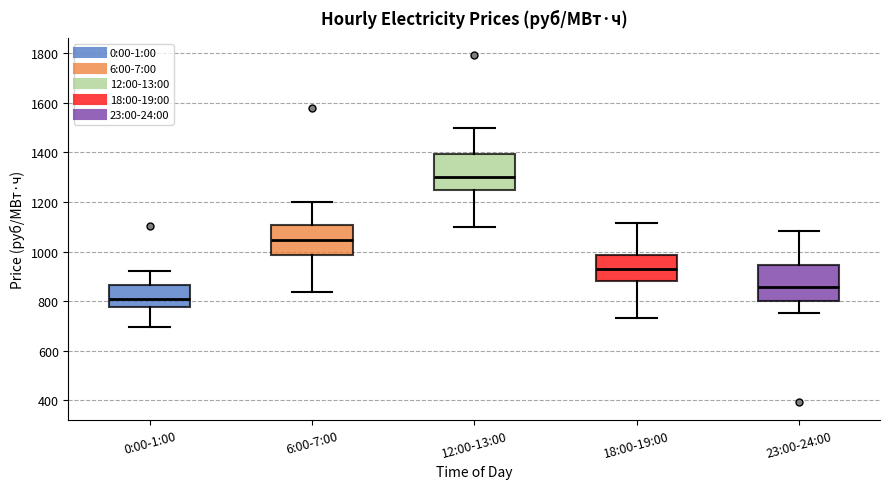

Reading left to right, transcribe this box plot: for each box, give where its median line is, the range the box spans, and where its two whiskers end, as read against the y-axis. The values are not printed on the chart, so give them approximately, as read against the axis.

0:00-1:00: median 820, box 780 to 860, whiskers 700 to 920
6:00-7:00: median 1040, box 980 to 1100, whiskers 840 to 1200
12:00-13:00: median 1300, box 1240 to 1400, whiskers 1100 to 1500
18:00-19:00: median 940, box 880 to 980, whiskers 740 to 1120
23:00-24:00: median 860, box 800 to 940, whiskers 760 to 1080